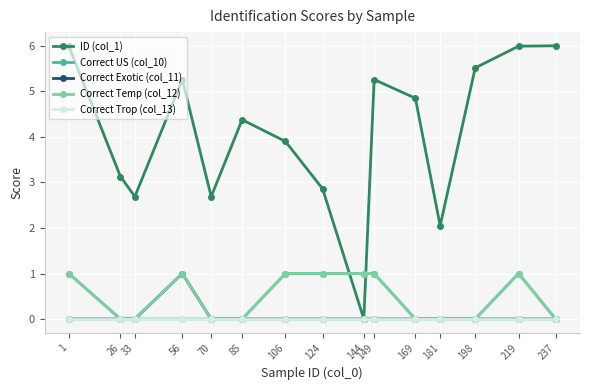

What is the value of the ID (col_1) point at the 1st from the left?

6.0